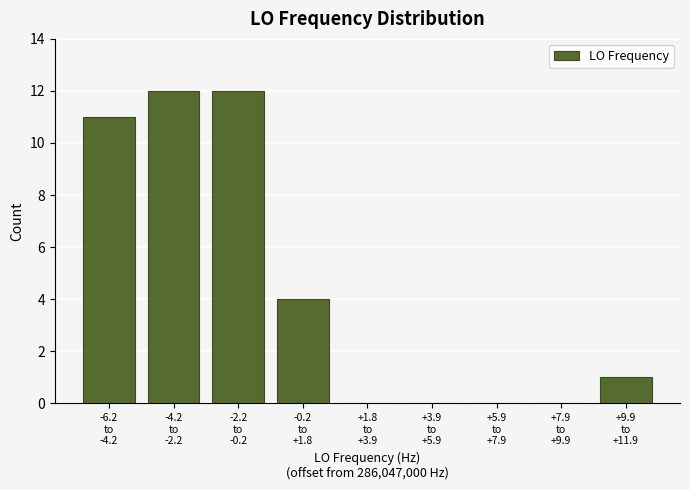

What is the greatest value displayed?

12